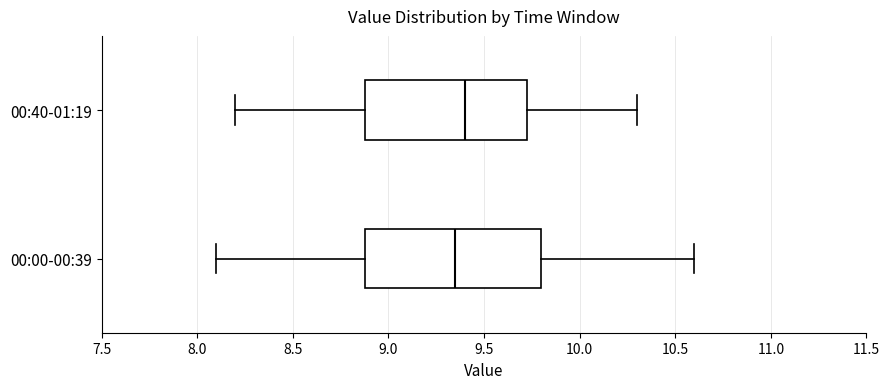

Which box is the widest, from its left edge to its right edge?

00:00-00:39